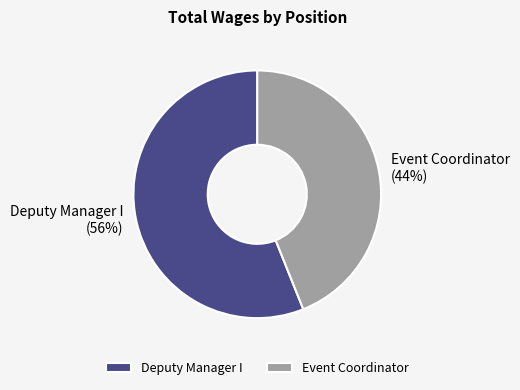

How many segments does this pie chart have?

2